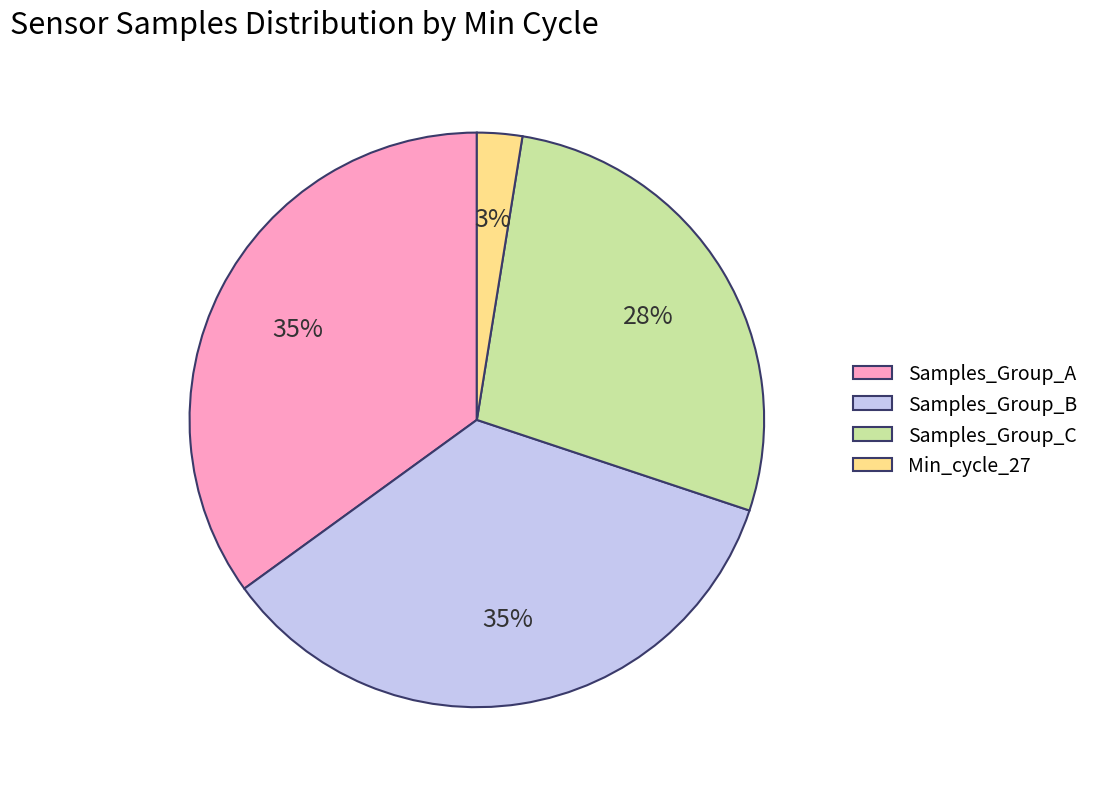

Which category has the smallest portion of the pie?

Min_cycle_27